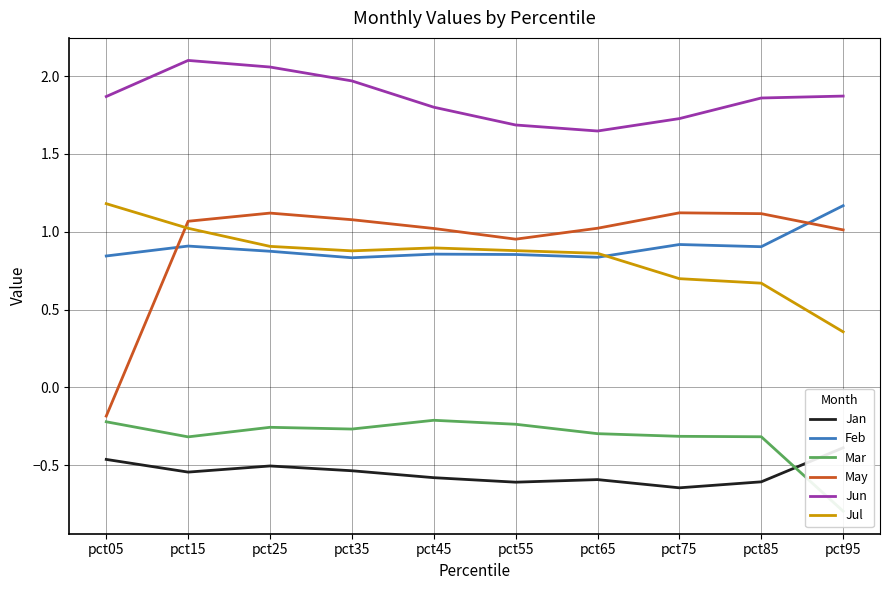

What is the difference between the highest and lowest values at pct75?

2.4